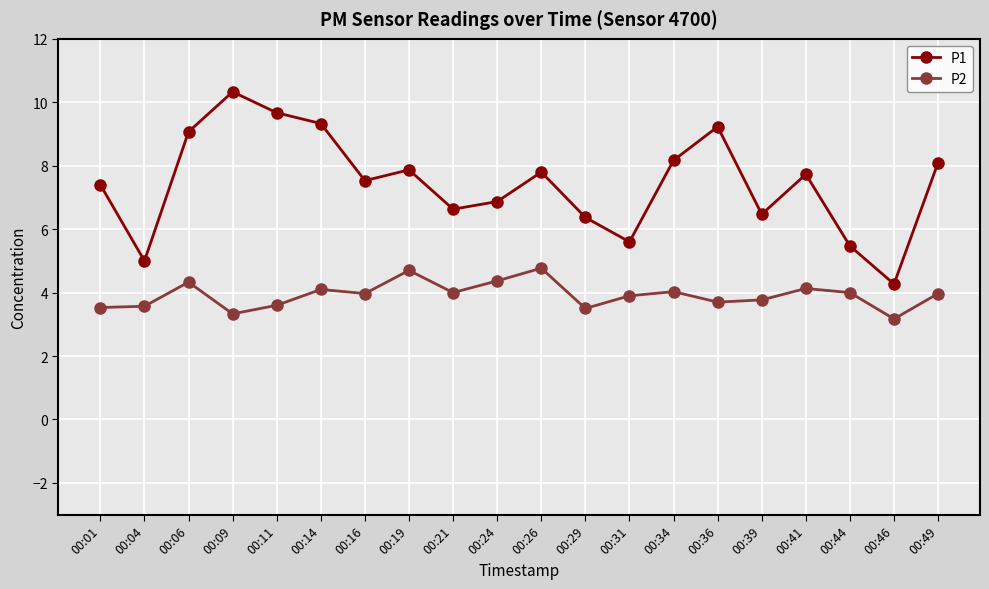

The value of P1 at 00:36 is 9.2. True or false?

True